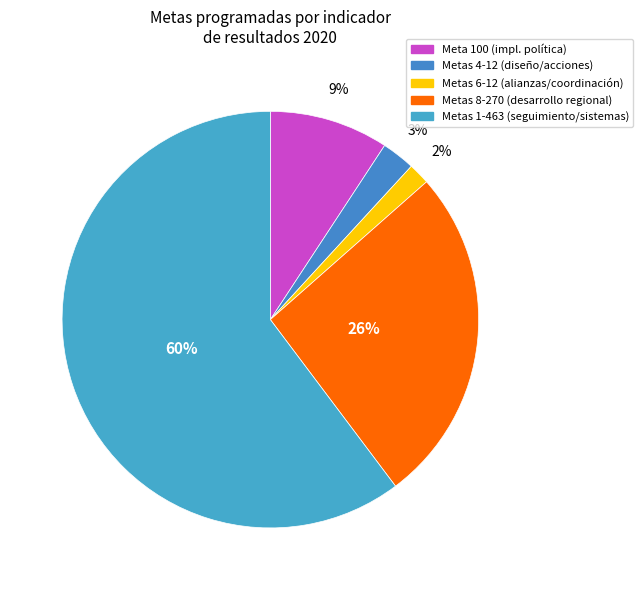

How many segments does this pie chart have?

5